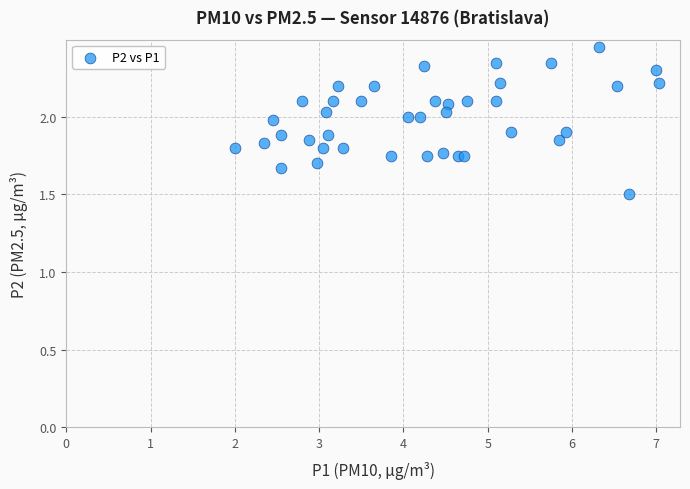

What Y value in the scatter plot is closest to 1?

1.5